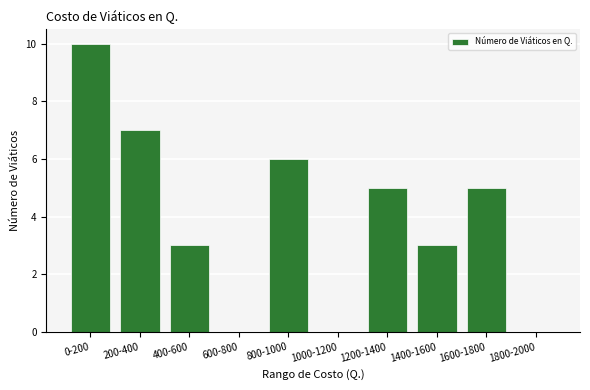

Reading left to right, transcribe all the data shown in this chart.

0-200=10	200-400=7	400-600=3	600-800=0	800-1000=6	1000-1200=0	1200-1400=5	1400-1600=3	1600-1800=5	1800-2000=0